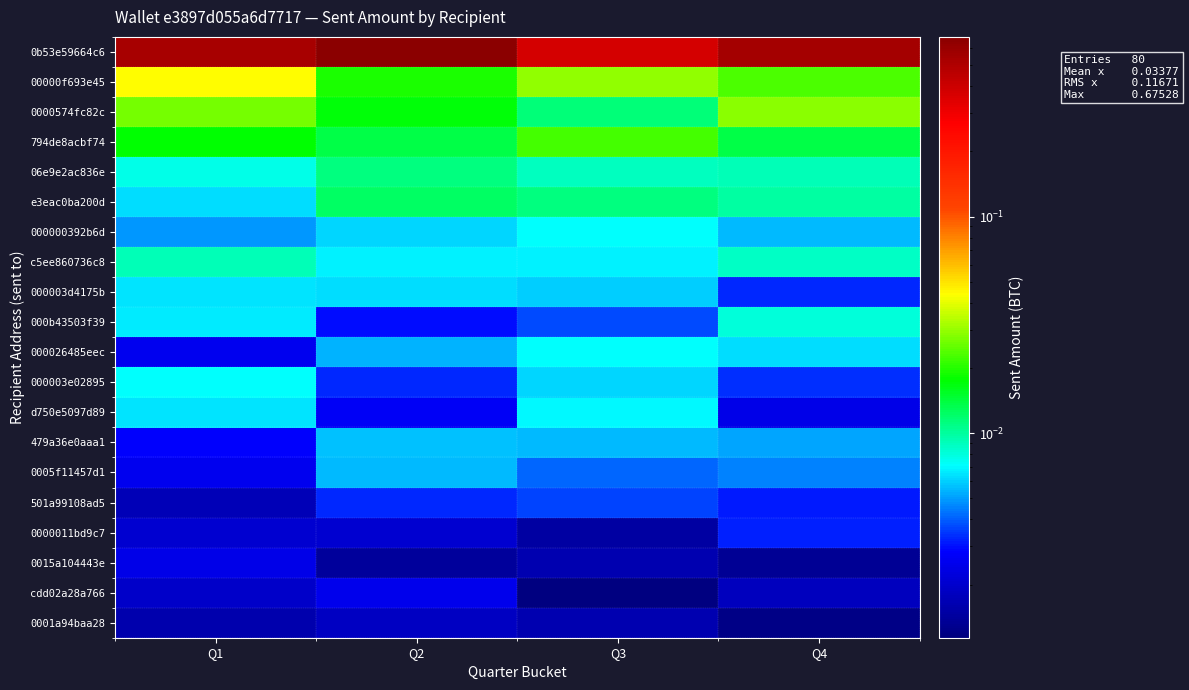

At which category is the sum across all series the highest?

Q2